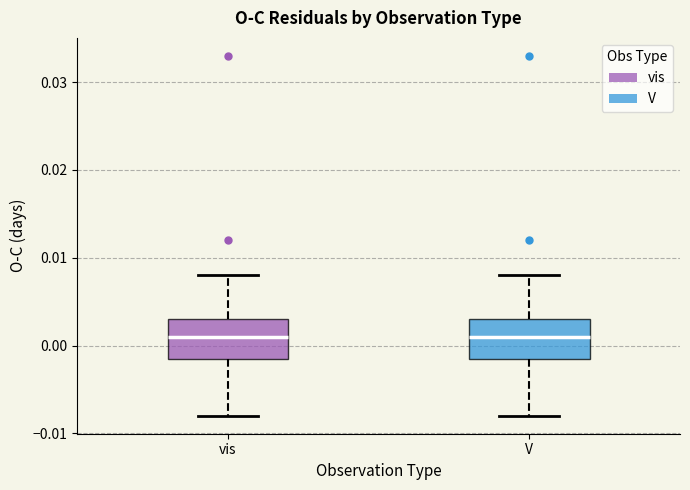

Where does the lower whisker of the box for V end on the y-axis? The values are not printed on the chart, so give them approximately, as read against the axis.

-0.008